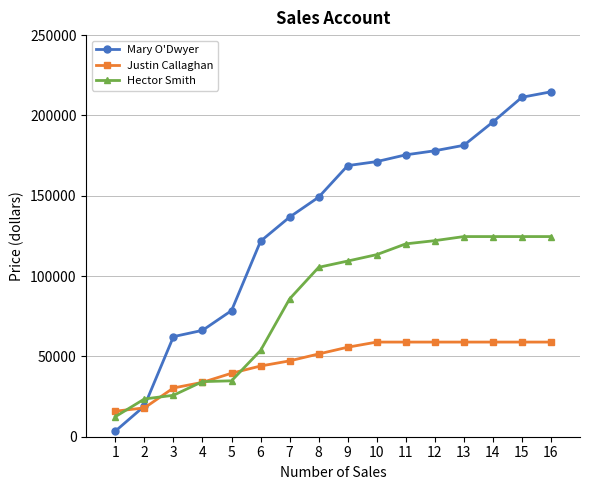

True or false: Justin Callaghan and Hector Smith cross at least once.

True